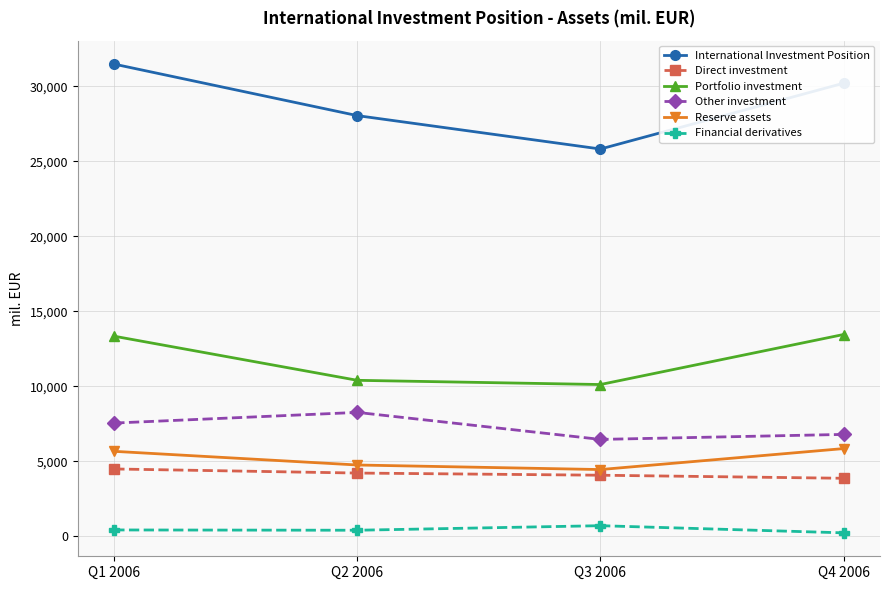

Which category has the highest value across all series?

Q1 2006